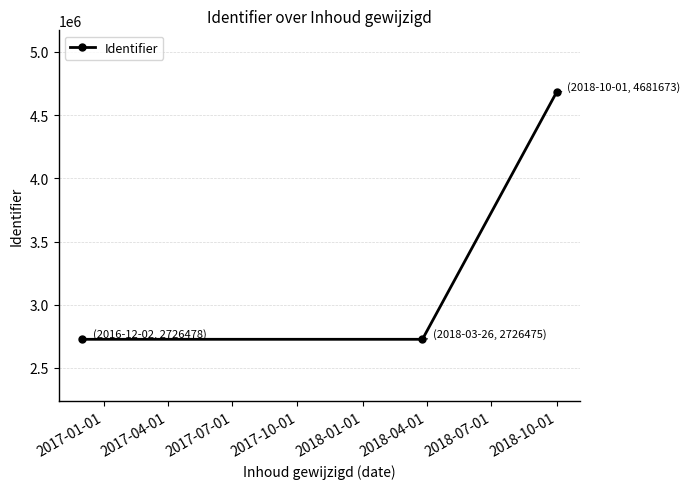

What is the average value?

3378209